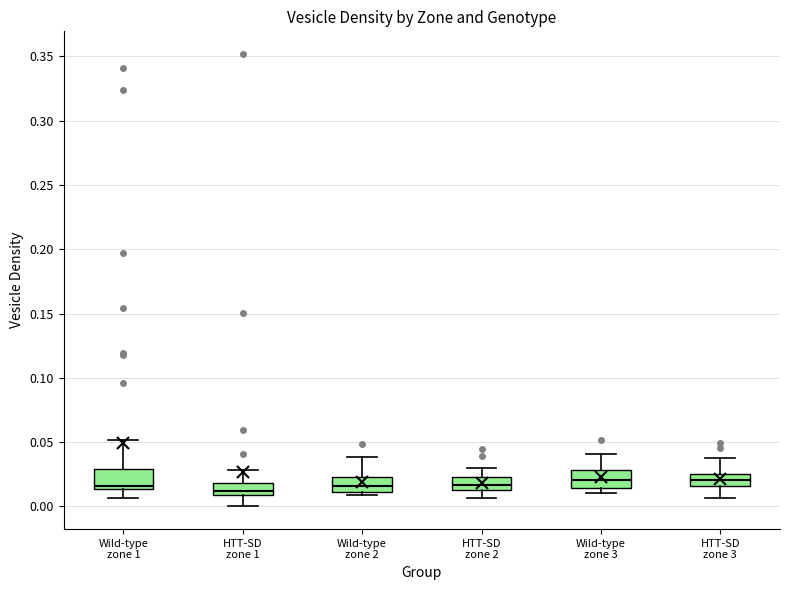

Reading left to right, transcribe this box plot: for each box, give where its median line is, the range the box spans, and where its two whiskers end, as read against the y-axis. The values are not printed on the chart, so give them approximately, as read against the axis.

Wild-type zone 1: median 0.015 (just above the box's lower edge), box 0.015 to 0.030, whiskers 0.005 to 0.050
HTT-SD zone 1: median 0.010 (just above the box's lower edge), box 0.010 to 0.020, whiskers 0.000 to 0.030
Wild-type zone 2: median 0.015, box 0.010 to 0.025, whiskers 0.010 (just below the box's lower edge) to 0.040
HTT-SD zone 2: median 0.015 (just above the box's lower edge), box 0.015 to 0.025, whiskers 0.005 to 0.030
Wild-type zone 3: median 0.020, box 0.015 to 0.030, whiskers 0.010 to 0.040
HTT-SD zone 3: median 0.020, box 0.015 to 0.025, whiskers 0.005 to 0.035